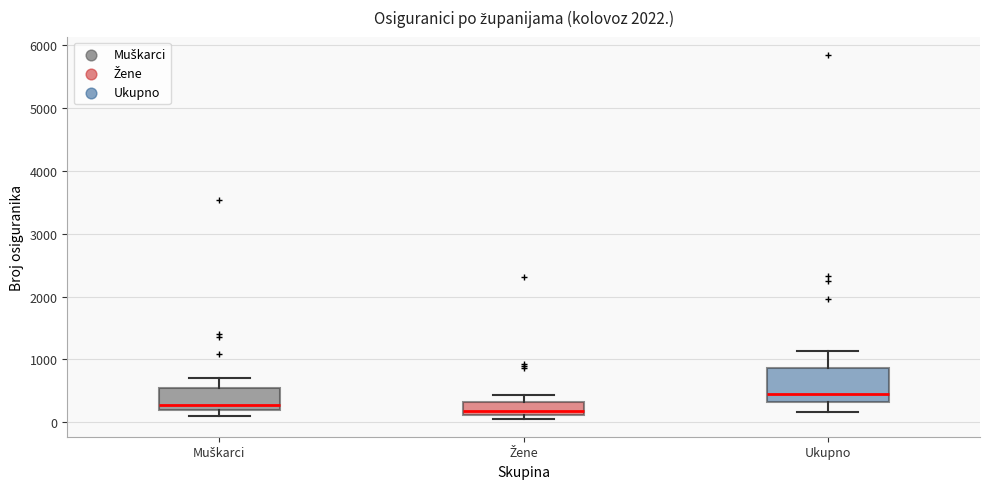

Where is the lower edge of the box for Žene on the y-axis? The values are not printed on the chart, so give them approximately, as read against the axis.

100